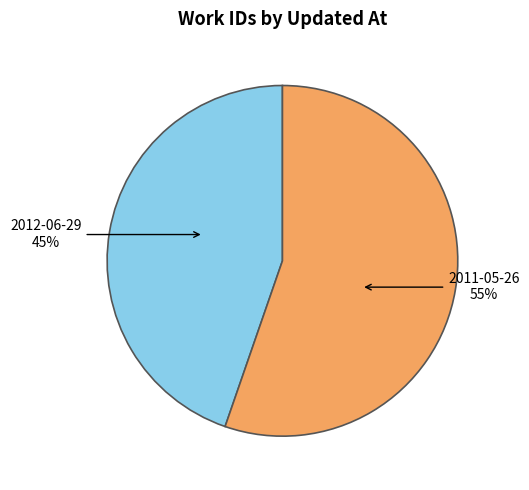

To the nearest percent, what is the average slice percentage?

50%